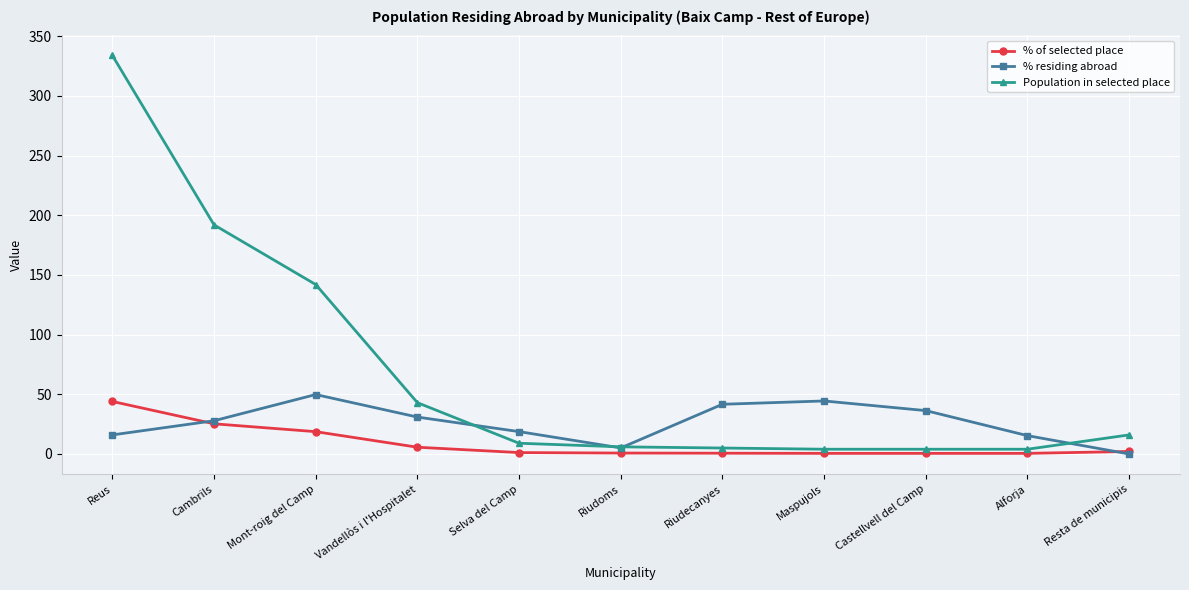

True or false: Population in selected place and % of selected place cross at least once.

False